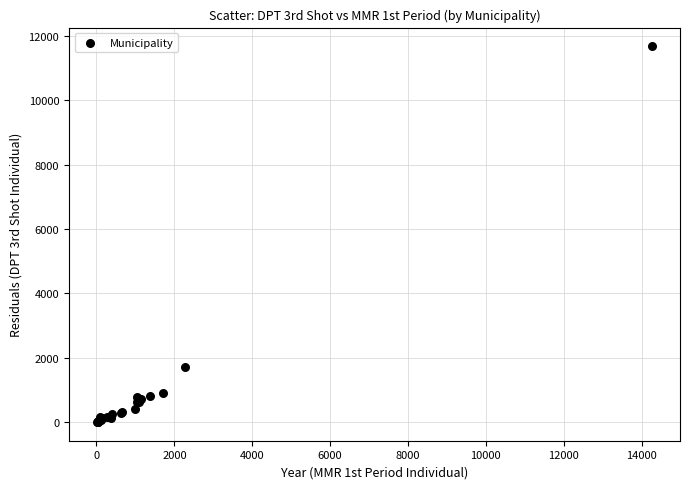

What Y value in the scatter plot is closest to 5843?

1700